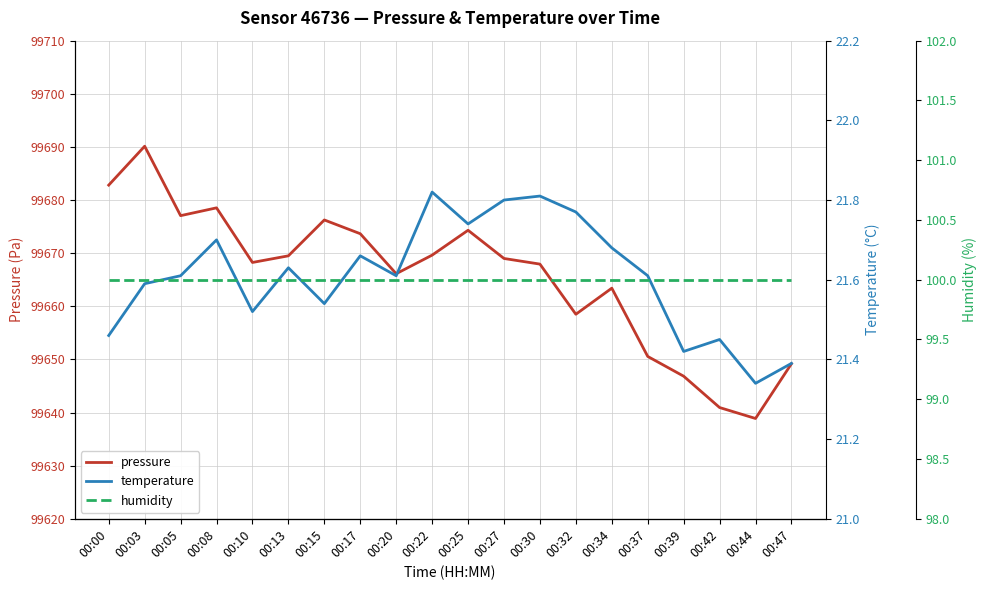

True or false: temperature and humidity cross at least once.

False